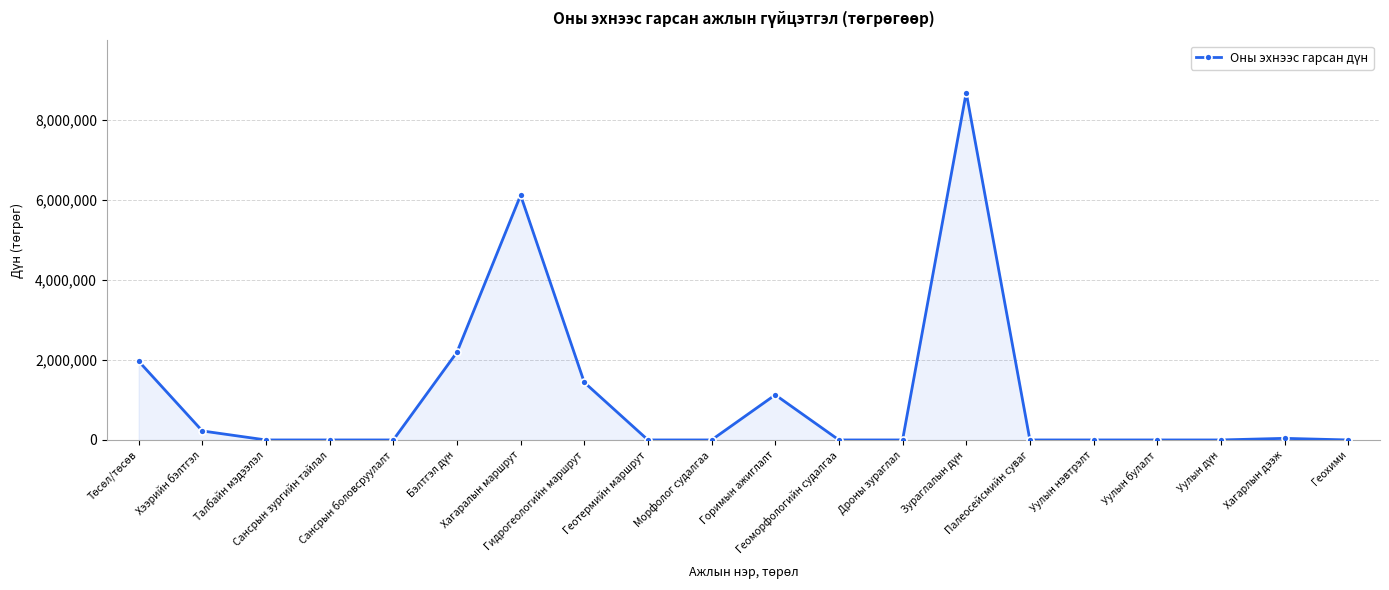

What is the difference between the second highest and minimum values?

6120000